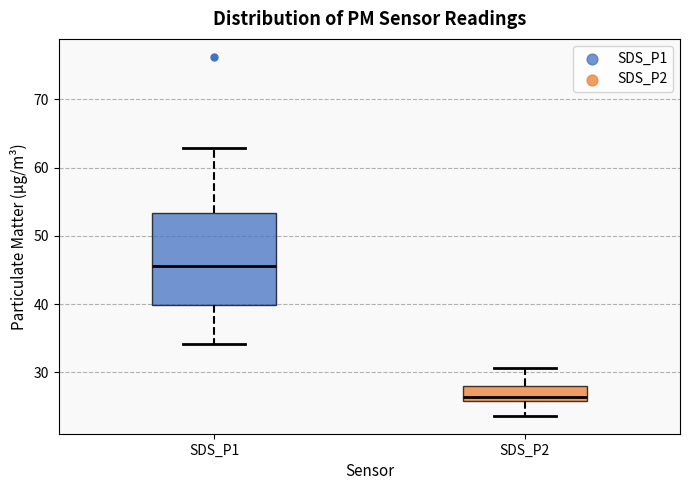

Comparing the boxes themselves (not the whiskers), which one is the tallest?

SDS_P1